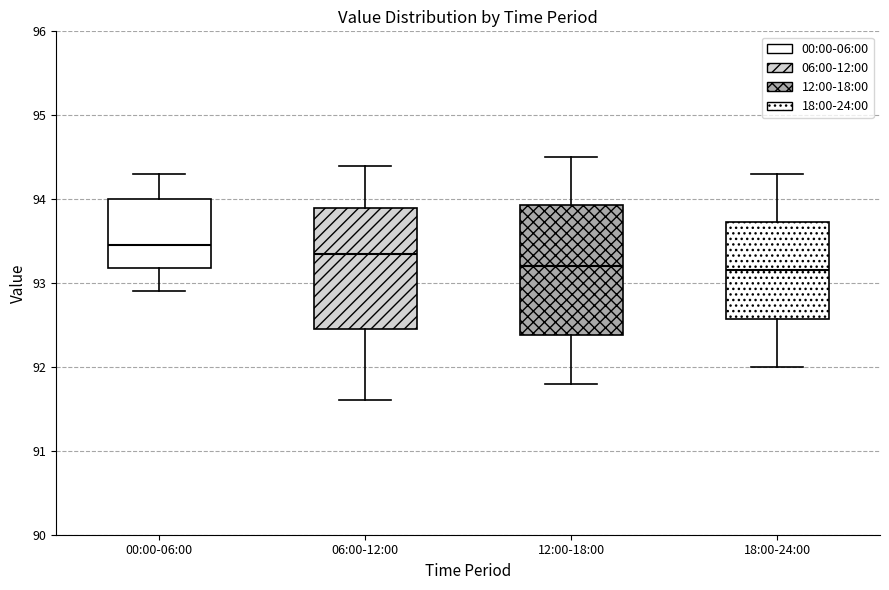

Reading left to right, read every box against the y-axis: the position of its median line, the range the box covers, and the ends of its whiskers. The values are not printed on the chart, so give them approximately, as read against the axis.

00:00-06:00: median 93.5, box 93.2 to 94.0, whiskers 92.9 to 94.3
06:00-12:00: median 93.4, box 92.5 to 93.9, whiskers 91.6 to 94.4
12:00-18:00: median 93.2, box 92.4 to 93.9, whiskers 91.8 to 94.5
18:00-24:00: median 93.2, box 92.6 to 93.7, whiskers 92.0 to 94.3